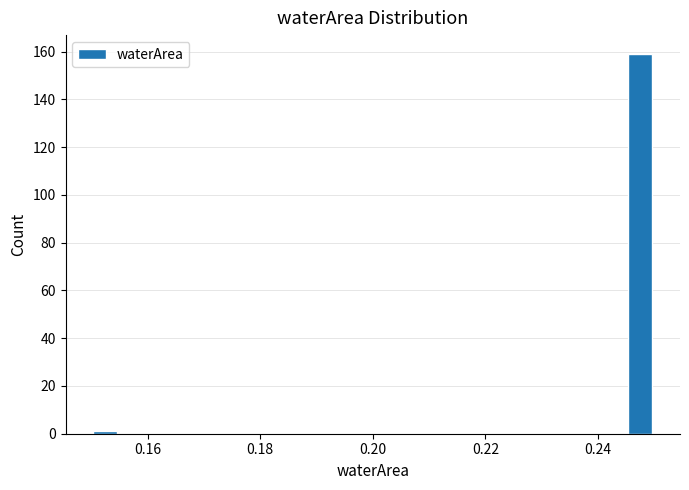

Read against the x-axis, roughly where is the centre of the tallest bar?

0.248